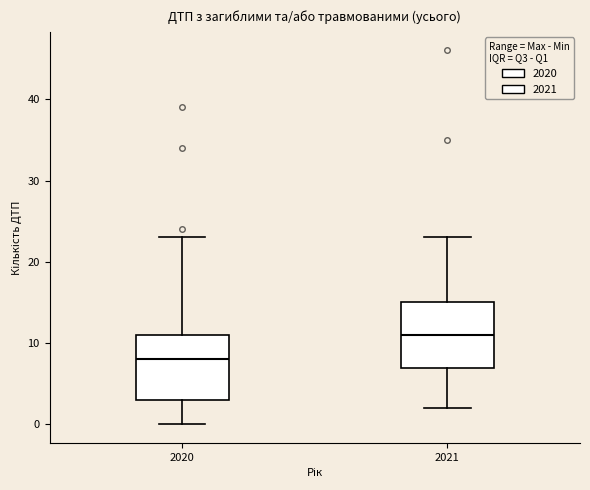

Reading left to right, read every box against the y-axis: the position of its median line, the range the box covers, and the ends of its whiskers. The values are not printed on the chart, so give them approximately, as read against the axis.

2020: median 8, box 3 to 11, whiskers 0 to 23
2021: median 11, box 7 to 15, whiskers 2 to 23